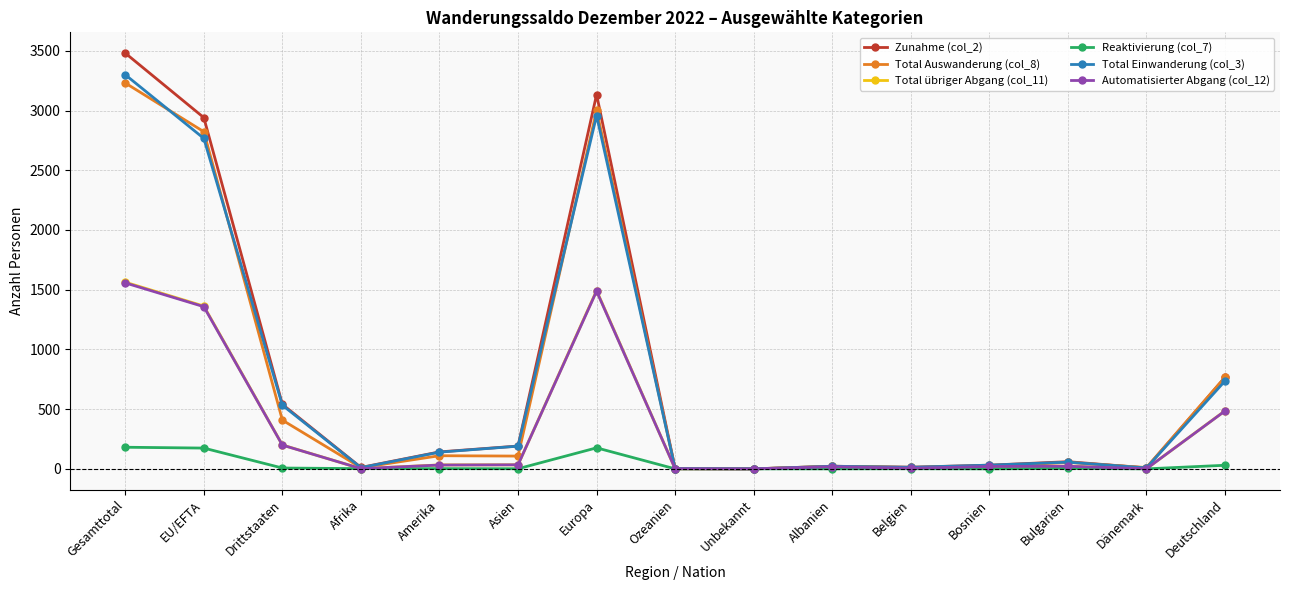

What is the total value across all series at Deutschland?

3271